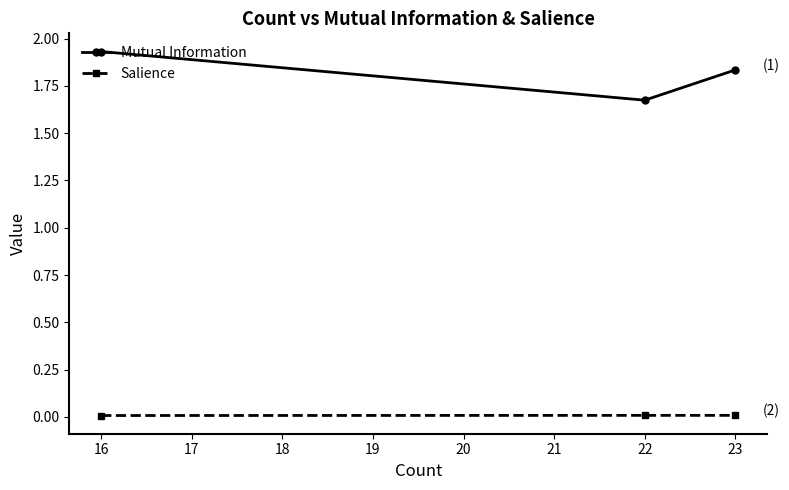

Which series has the widest spread of values?

Mutual Information